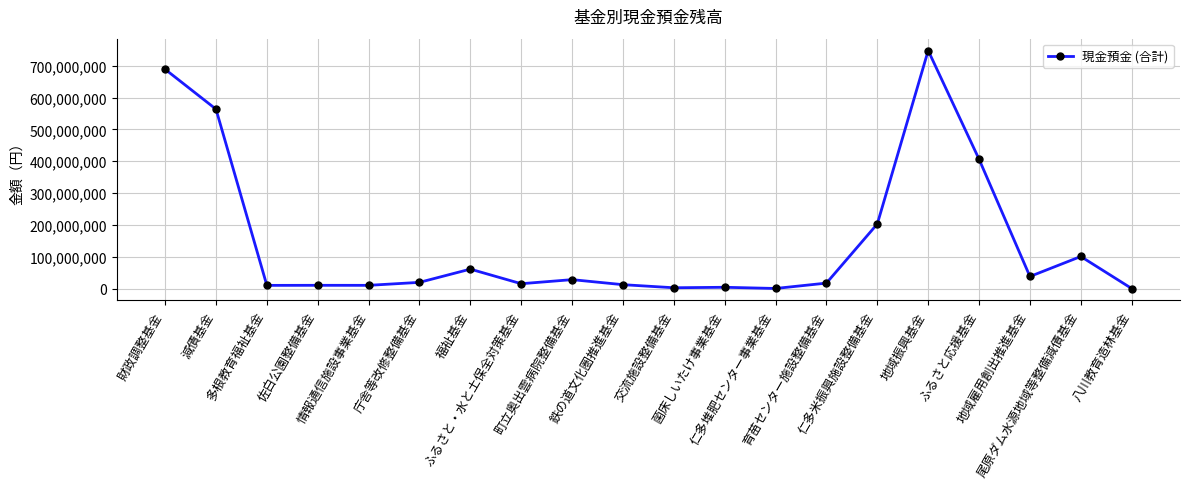

What is the difference between the second highest and second lowest values?

688542686